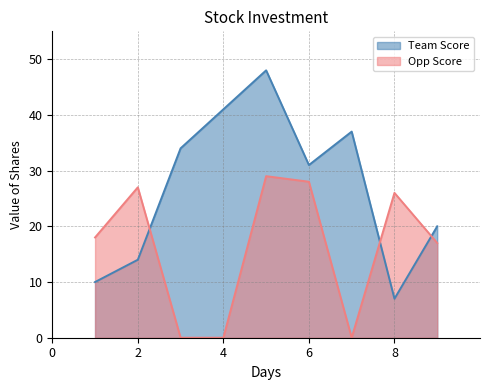

Reading left to right, list all the values displayed in this chart.

Team Score: 1=10	2=14	3=34	4=41	5=48	6=31	7=37	8=7	9=20
Opp Score: 1=18	2=27	3=0	4=0	5=29	6=28	7=0	8=26	9=17